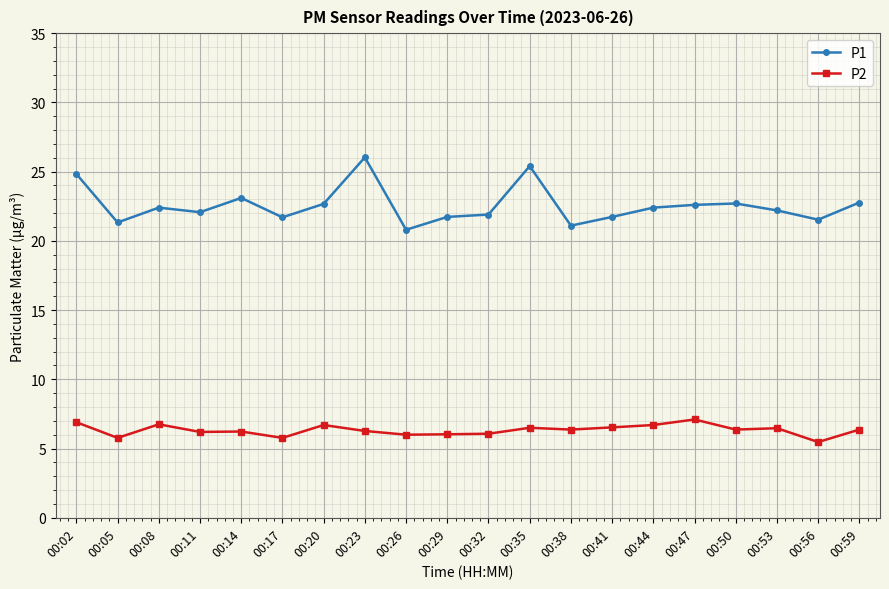

What is the smallest value displayed?

5.5